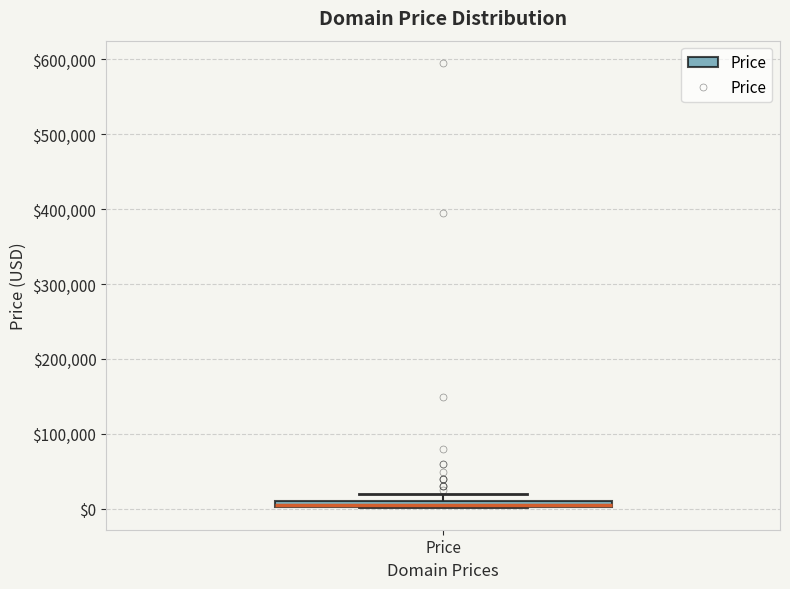

Where is the upper edge of the box for Price on the y-axis? The values are not printed on the chart, so give them approximately, as read against the axis.

10000